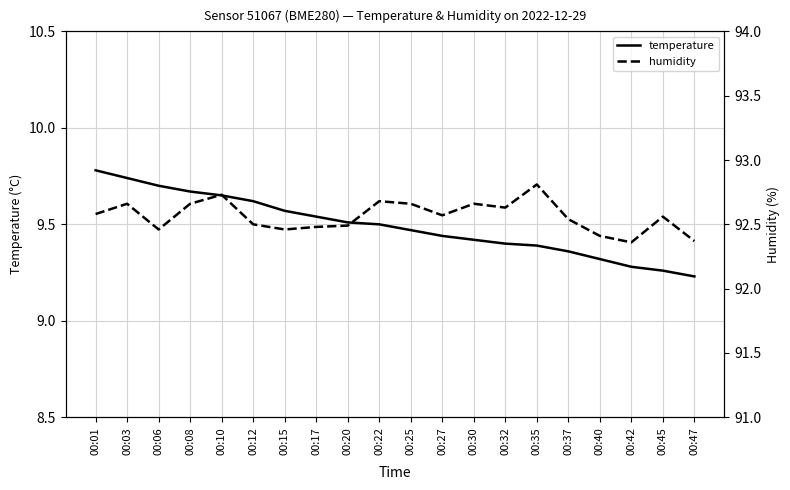

True or false: temperature has more than 0 interior local peaks.

False